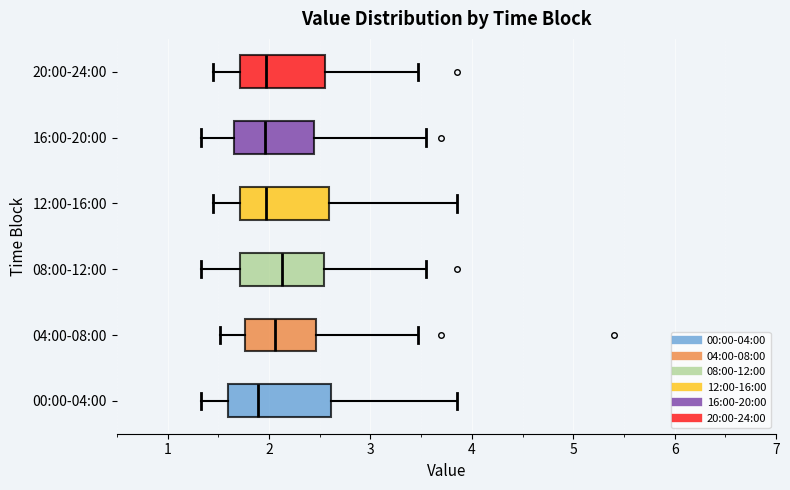

Comparing the boxes themselves (not the whiskers), which one is the widest?

00:00-04:00